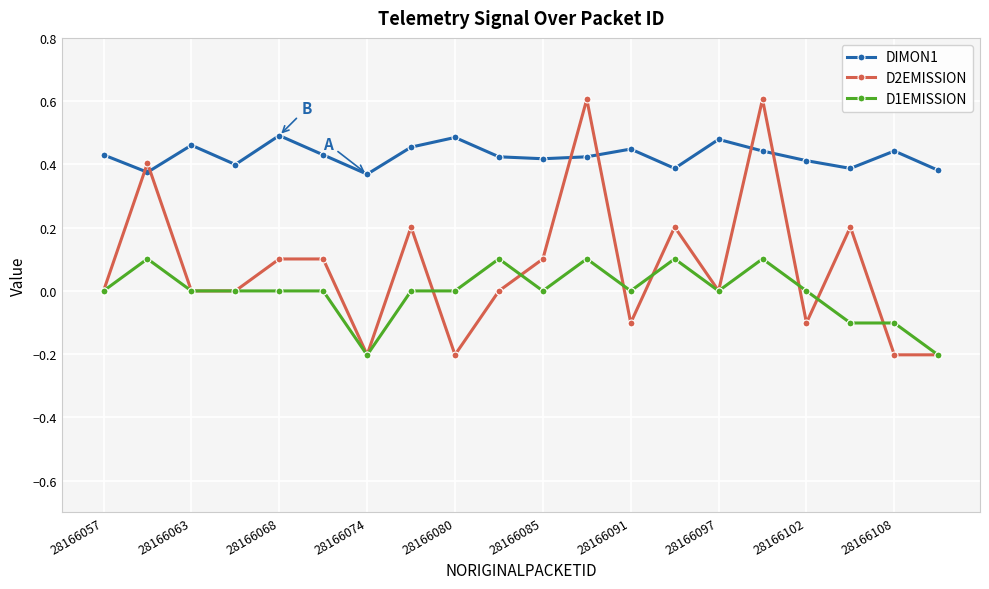

Which series has the largest range (max minus min)?

D2EMISSION